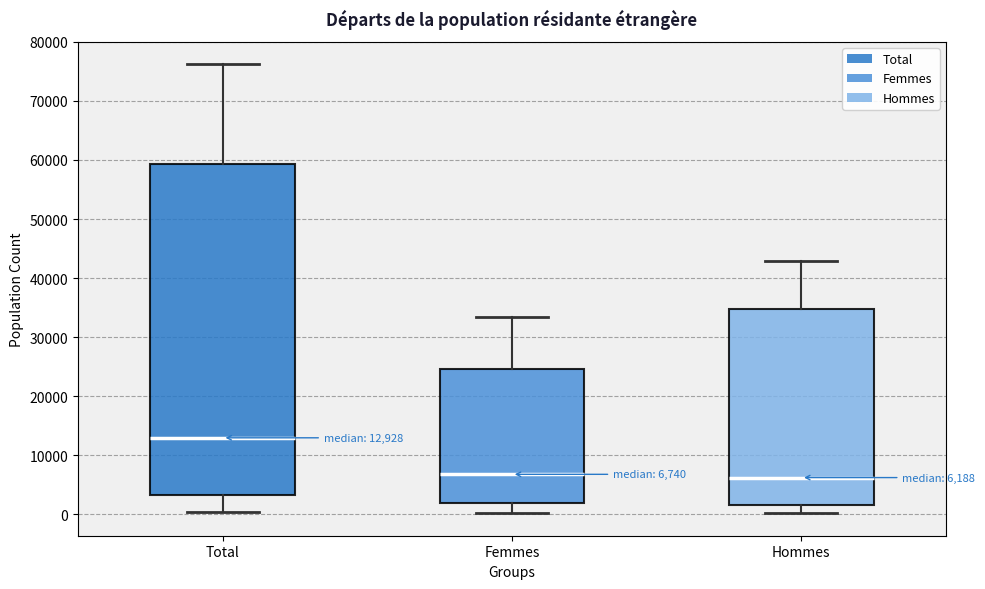

Which box is the tallest, from its lower edge to its upper edge?

Total